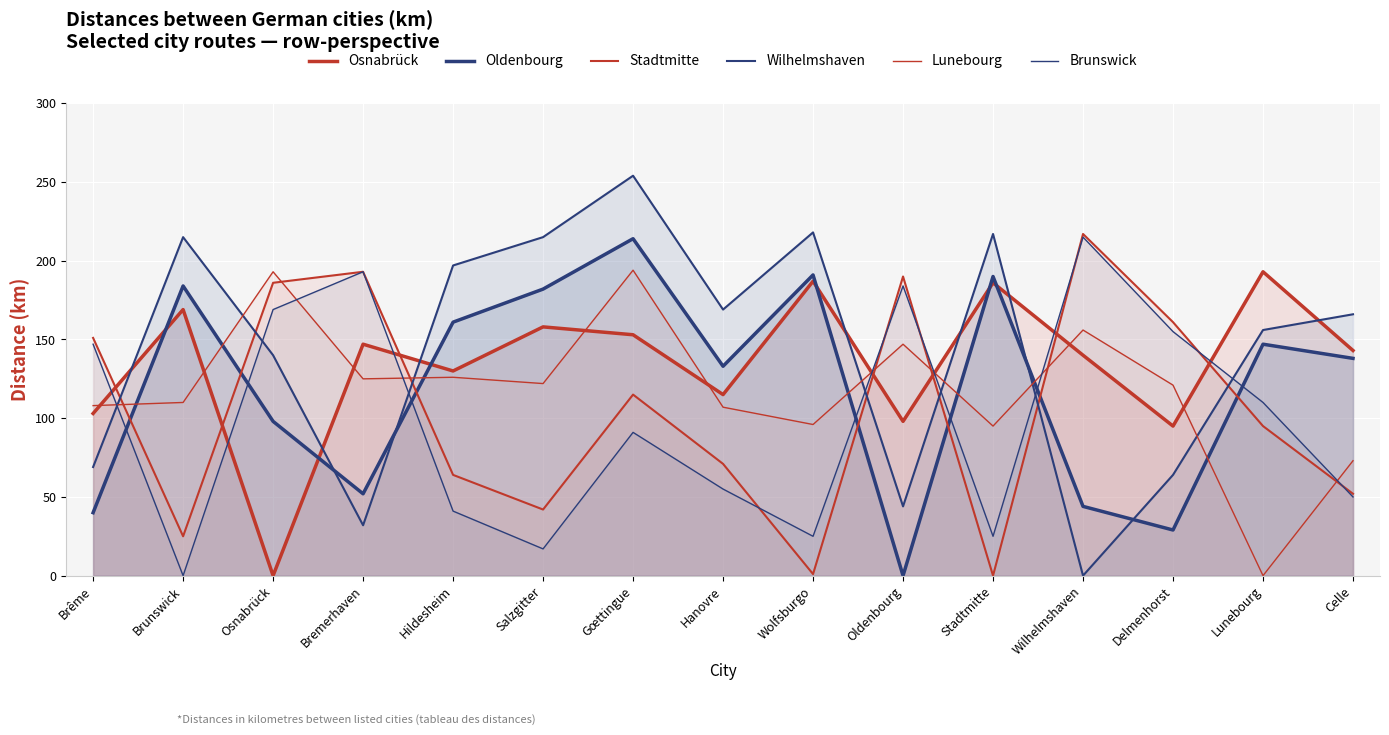

The Stadtmitte series shows 160 at Lunebourg. True or false?

False